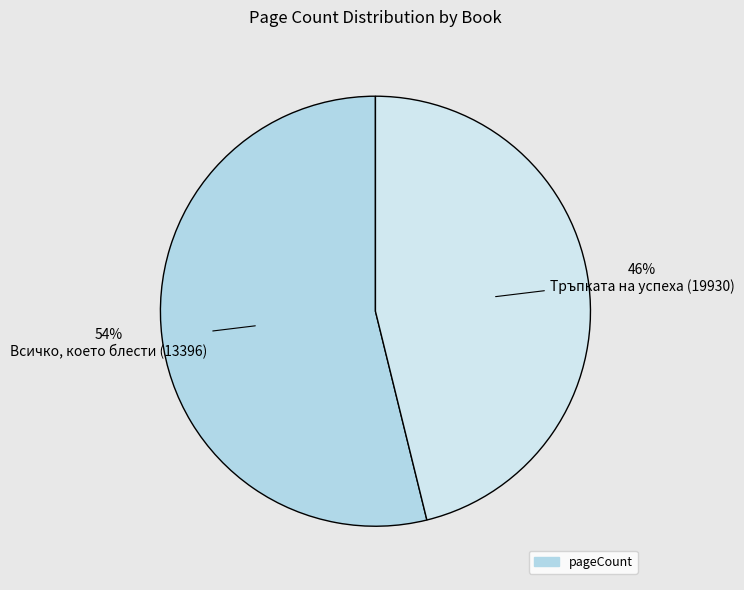

Count the number of slices in the pie.

2